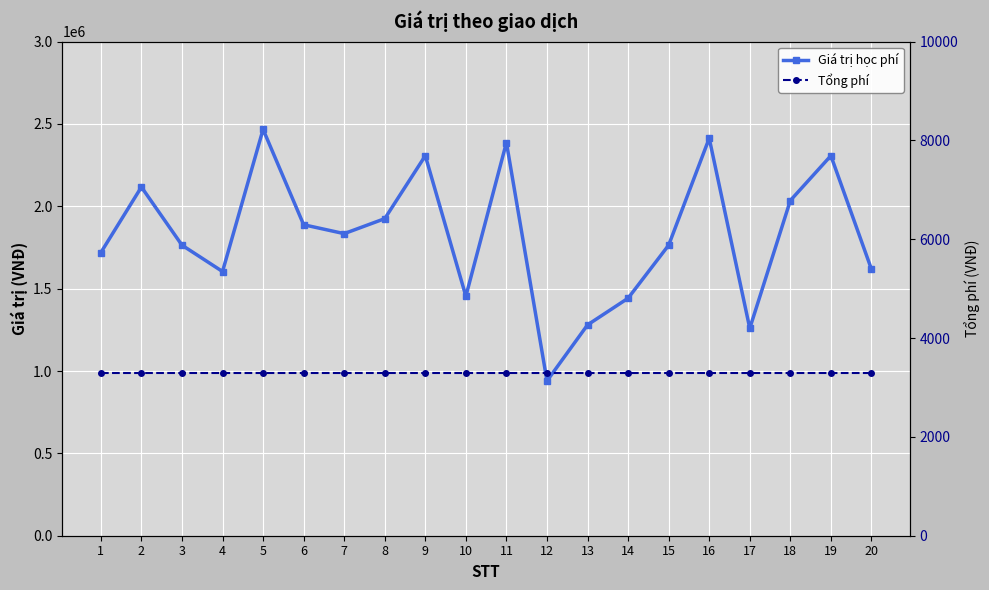

True or false: Giá trị học phí and Tổng phí cross at least once.

False